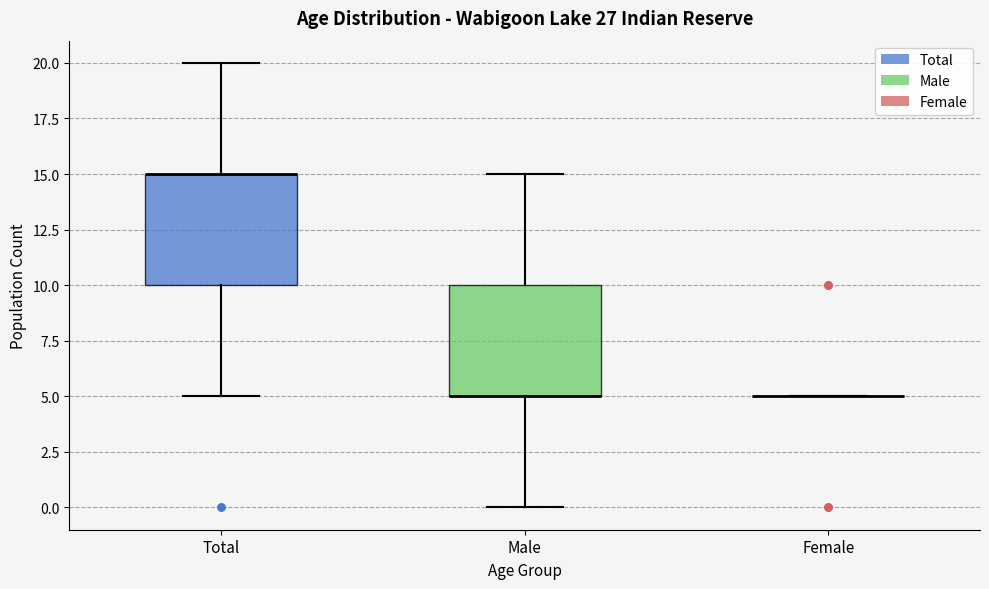

Reading left to right, read every box against the y-axis: the position of its median line, the range the box covers, and the ends of its whiskers. The values are not printed on the chart, so give them approximately, as read against the axis.

Total: median 15 (drawn on the box's upper edge), box 10 to 15, whiskers 5 to 20
Male: median 5 (drawn on the box's lower edge), box 5 to 10, whiskers 0 to 15
Female: box collapsed to a line at 5, whiskers 5 to 5